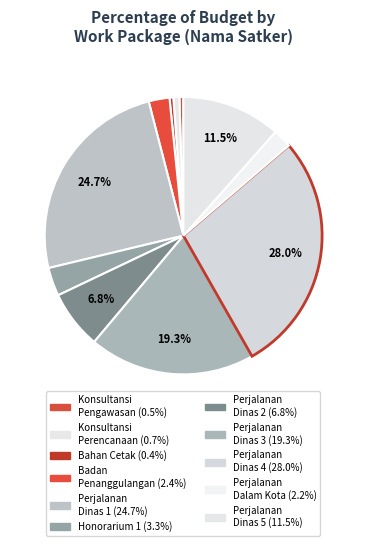

How many slices are in this pie chart?

11